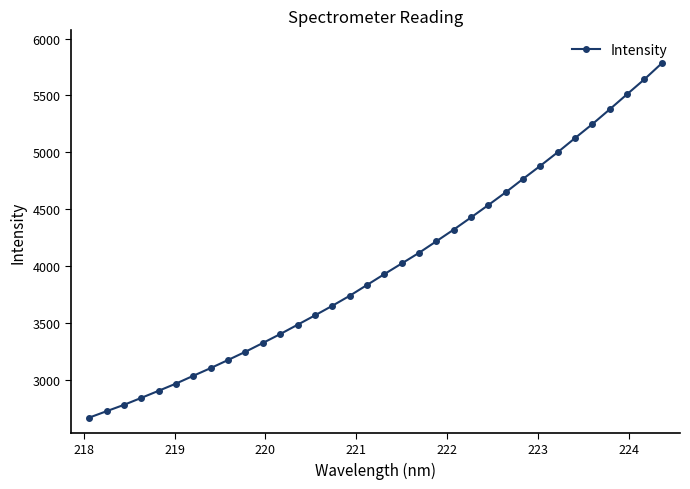

What is the maximum value shown in the chart?

5783.5